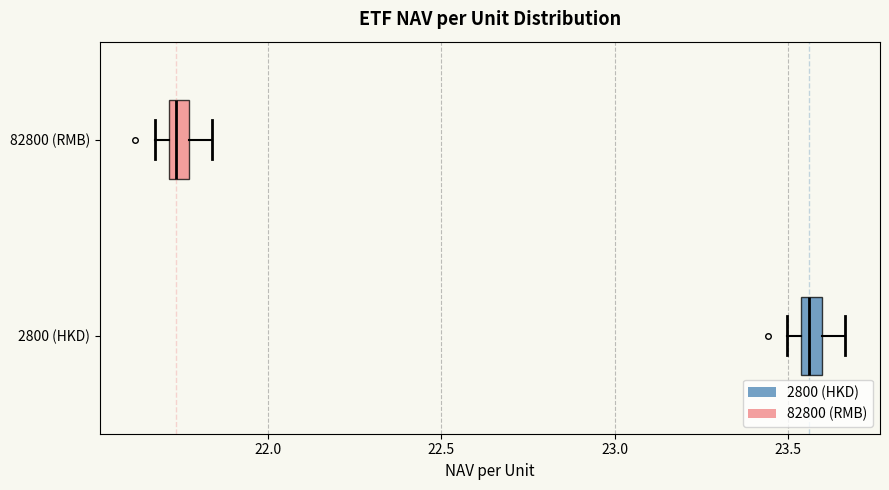

Where does the right whisker of the box for 2800 (HKD) end on the x-axis? The values are not printed on the chart, so give them approximately, as read against the axis.

23.65